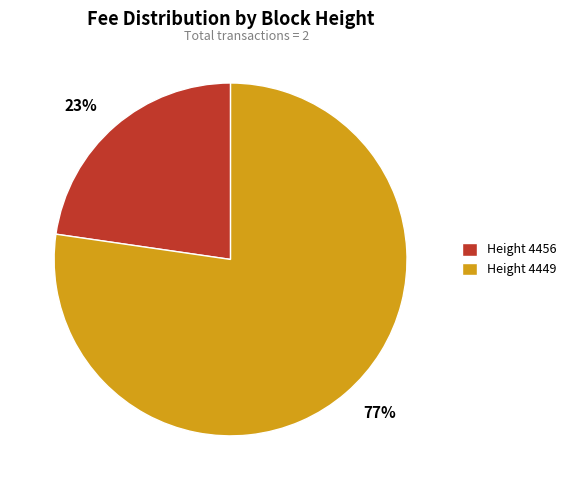

Do 77% and 23% together represent more than half of the pie?

Yes